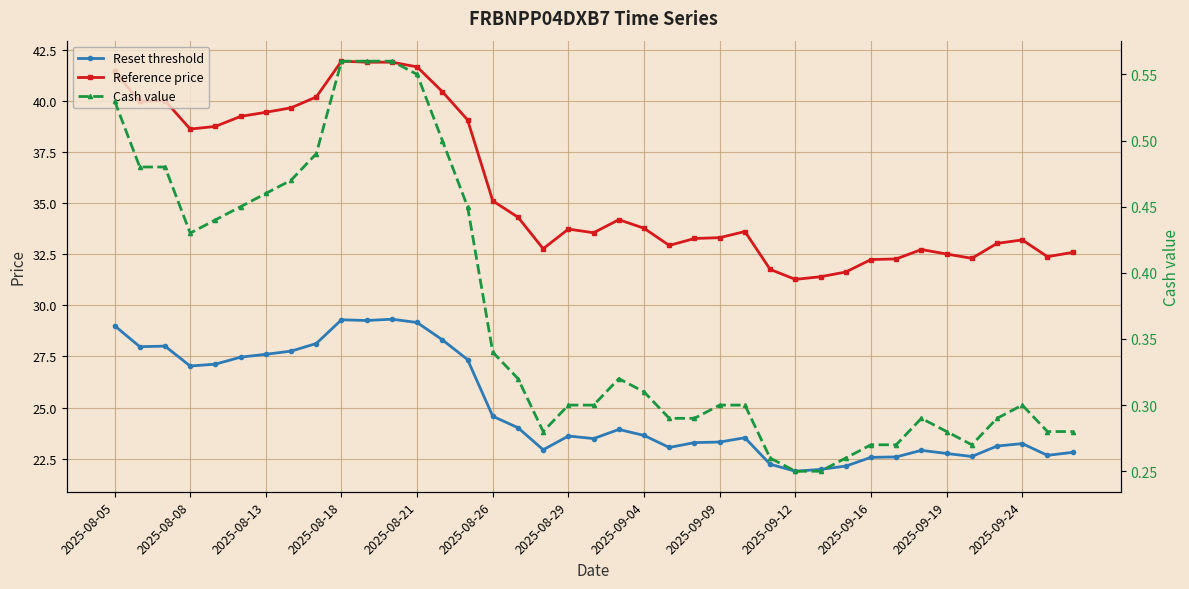

What is the minimum value shown in the chart?

0.2